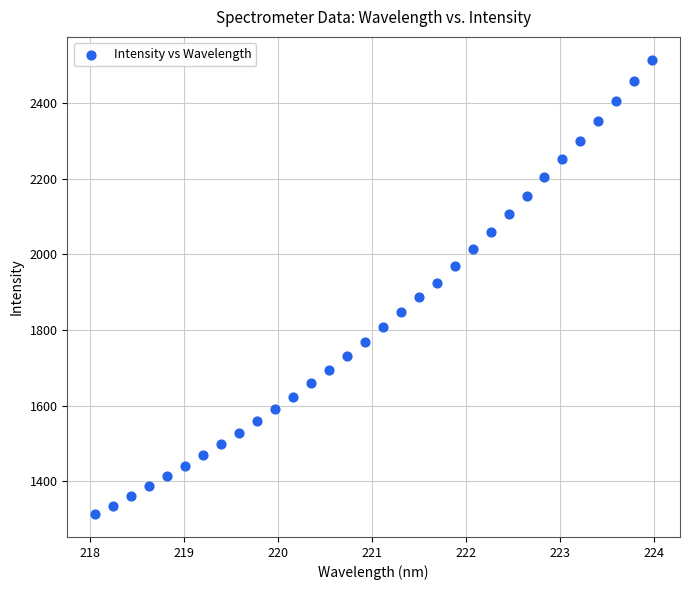

How many points are shown in the scatter plot?

32